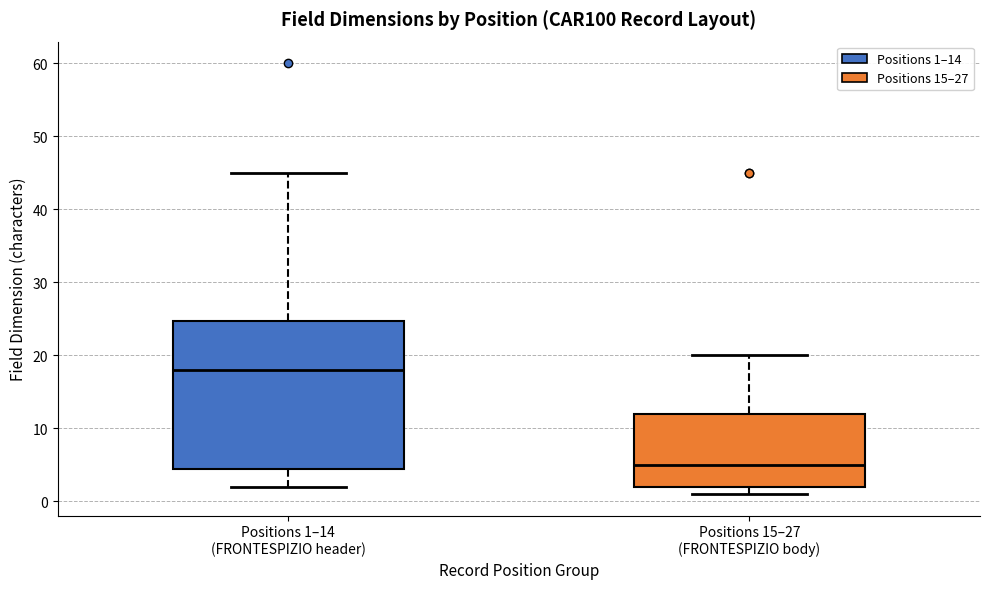

Which box's median line is the lowest?

Positions 15–27 (FRONTESPIZIO body)